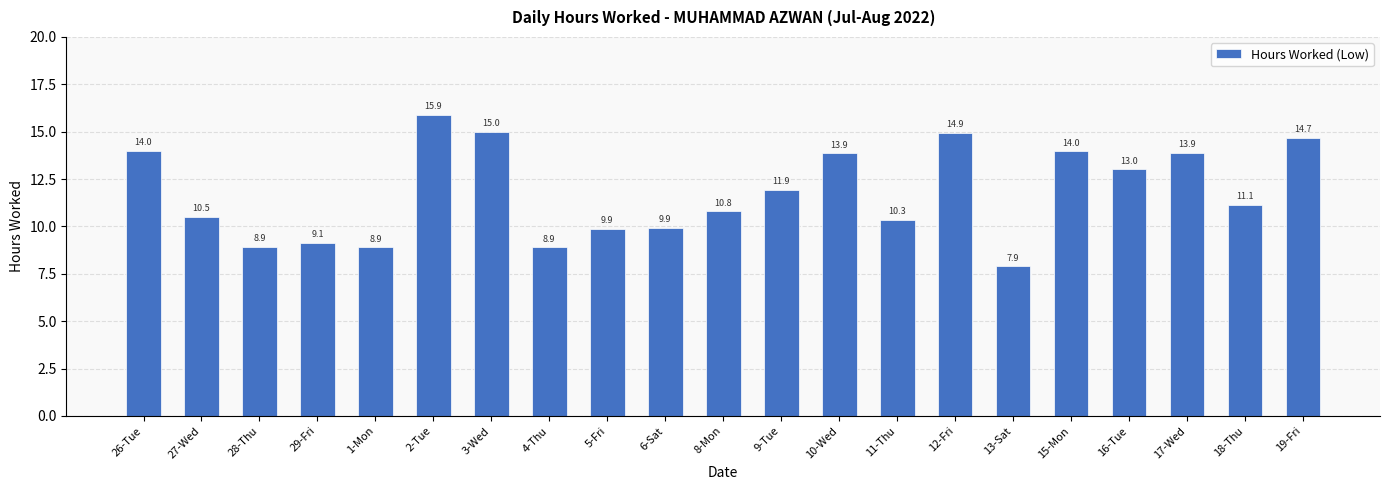

What is the value of the 5th bar from the left?

8.9